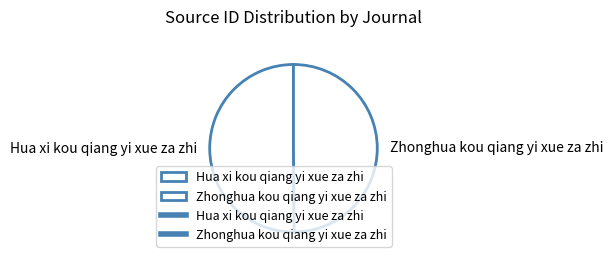

What is the ratio of the value at Zhonghua kou qiang yi xue za zhi to the value at Hua xi kou qiang yi xue za zhi?

1.0